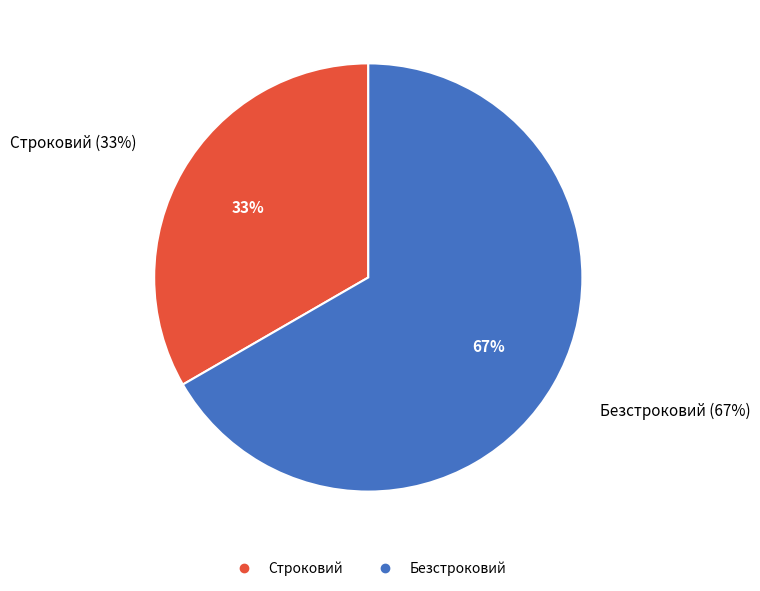

What is the largest slice in the pie chart?

Безстроковий